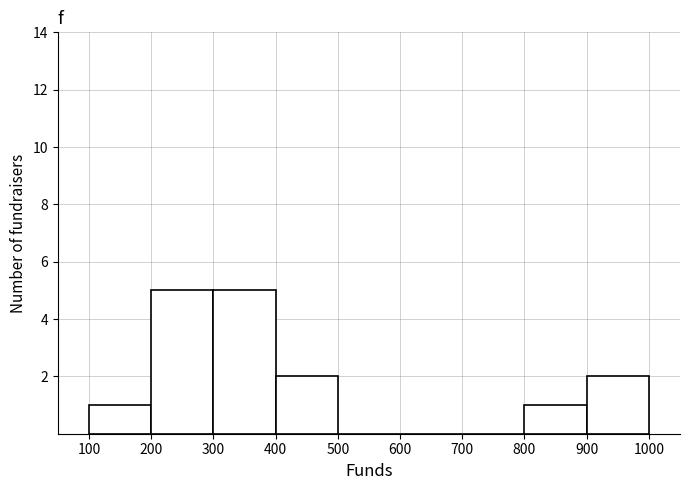

Reading left to right, list every bar in this chart as the range it spans on the x-axis followed by its height. The values are not printed on the chart, so give them approximately, as read against the axis.

100 to 200: 1
200 to 300: 5
300 to 400: 5
400 to 500: 2
500 to 600: 0
600 to 700: 0
700 to 800: 0
800 to 900: 1
900 to 1000: 2